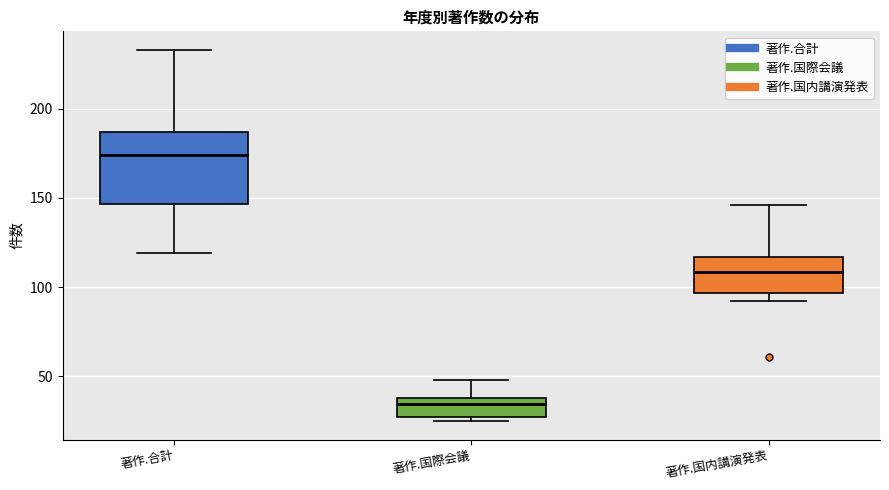

Where is the upper edge of the box for 著作.合計 on the y-axis? The values are not printed on the chart, so give them approximately, as read against the axis.

185